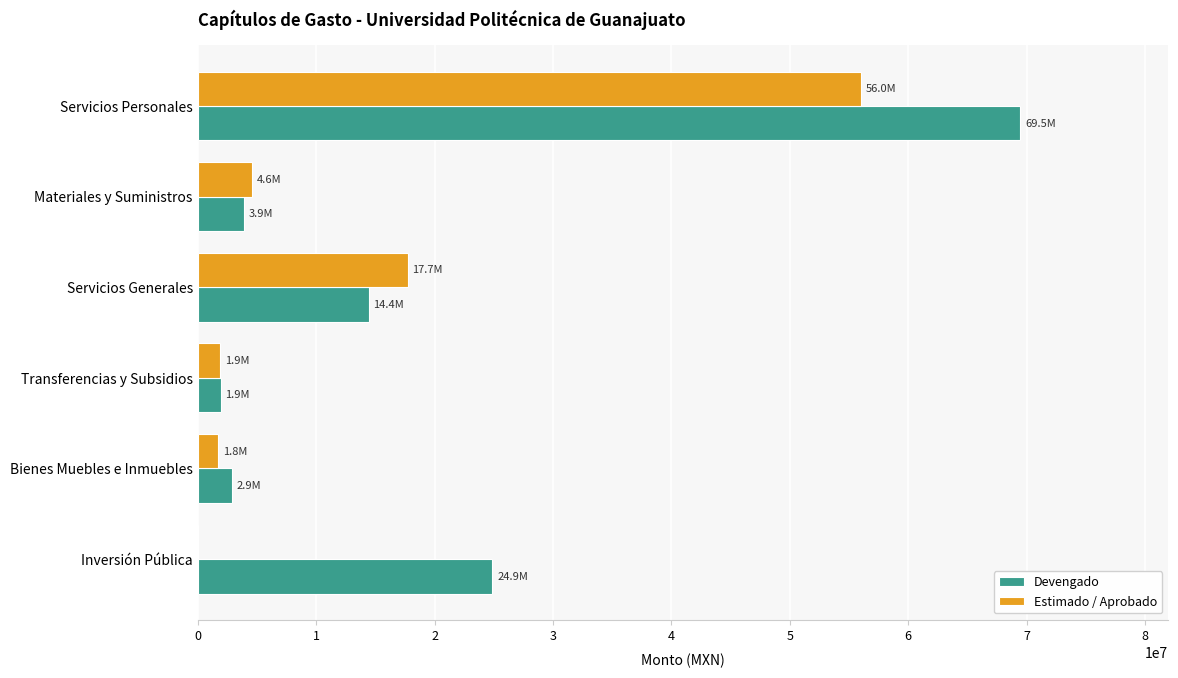

Which series has the largest total across all categories?

Devengado